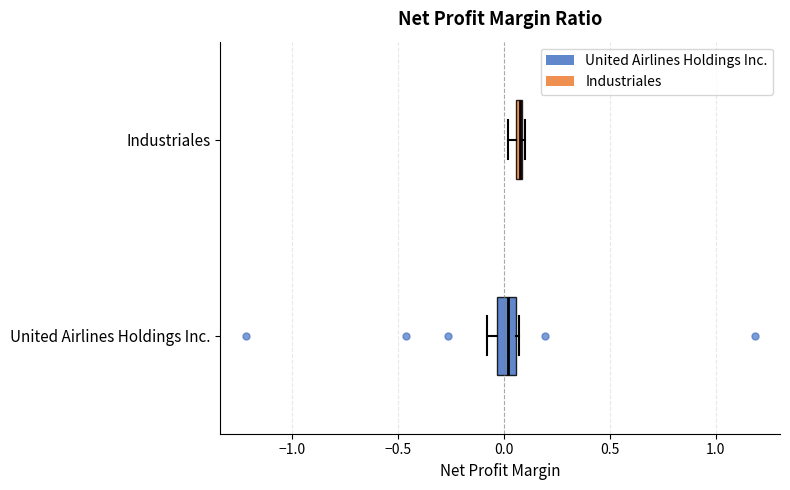

Which box's median line is the furthest to the left?

United Airlines Holdings Inc.